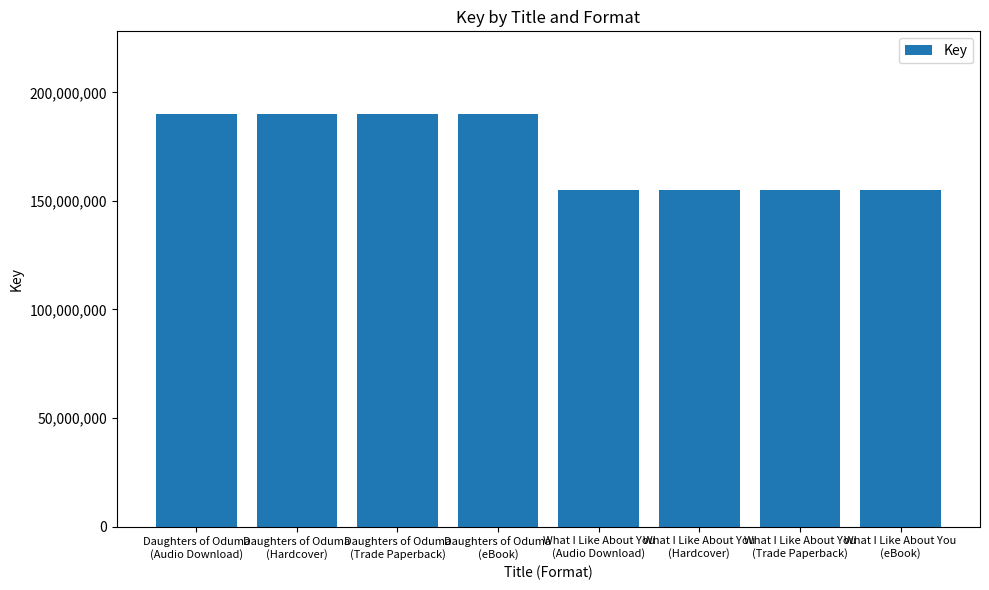

What is the average value?

172649692